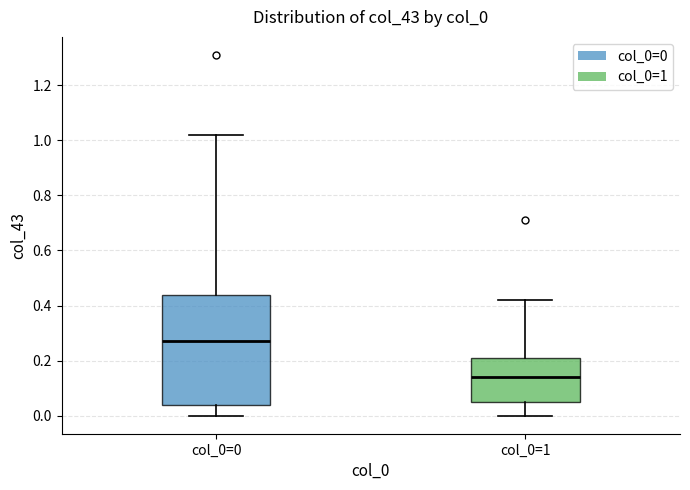

Which box is the tallest, from its lower edge to its upper edge?

col_0=0